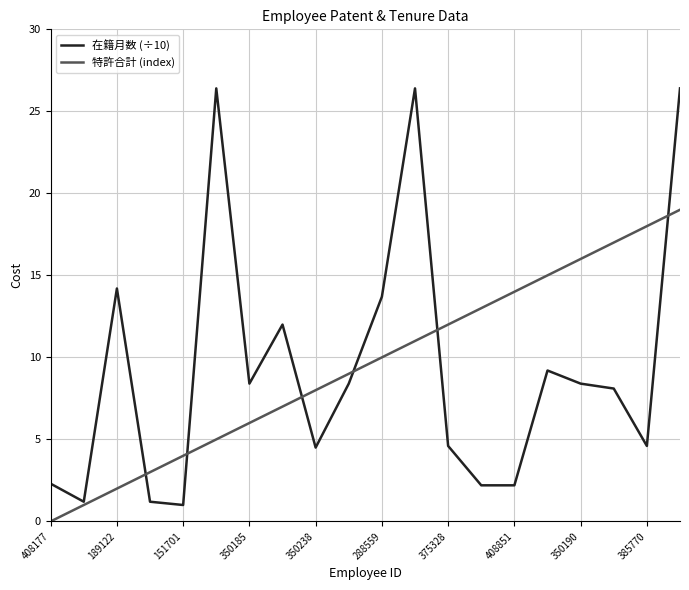

Which series has the largest range (max minus min)?

在籍月数 (÷10)